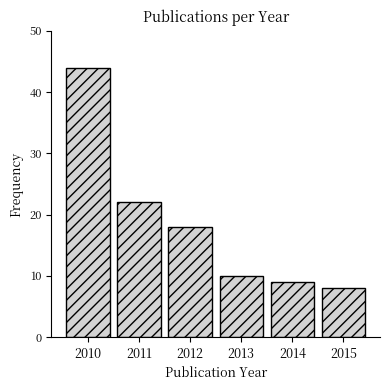

Reading right to left, what are all the values shown in this chart?

8	9	10	18	22	44